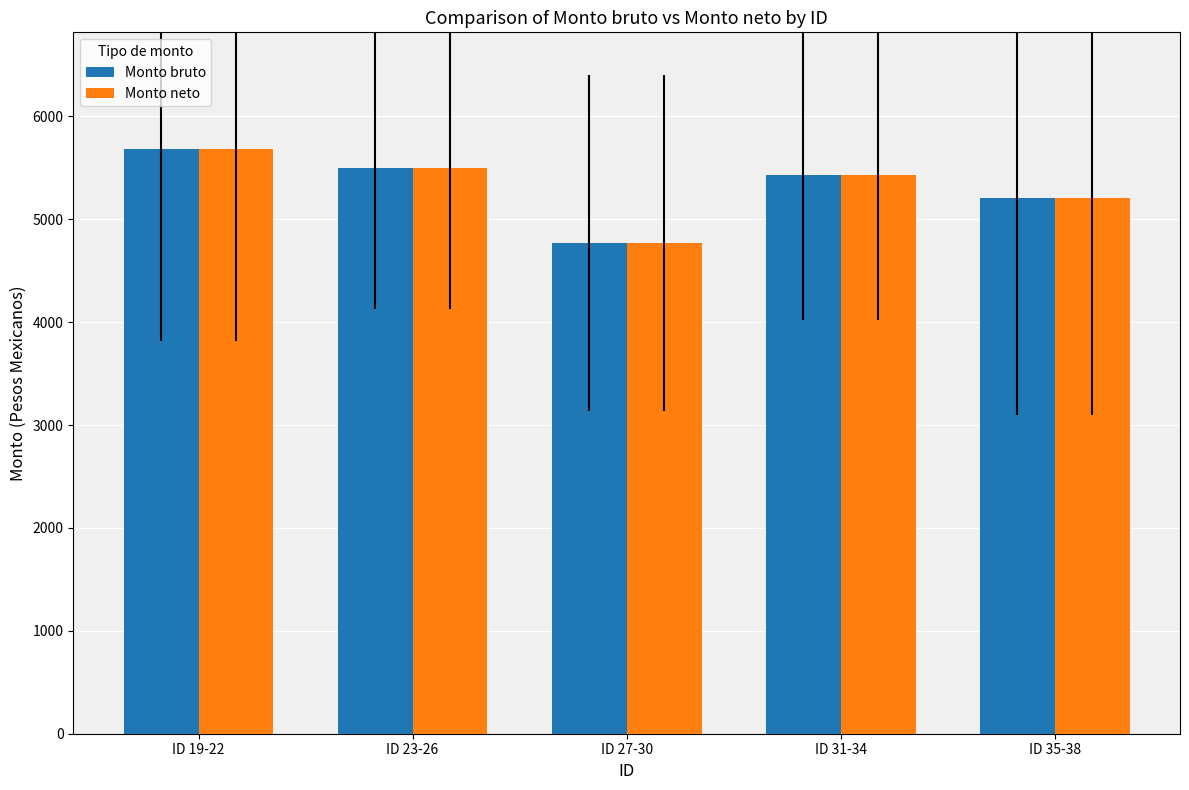

At which category does the chart reach its peak across all series?

ID 19-22